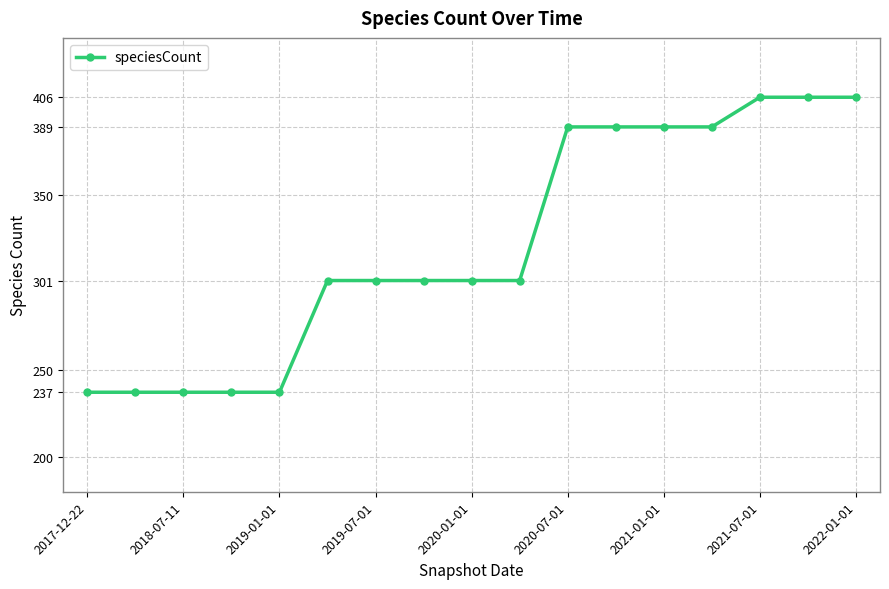

What is the average value?

321